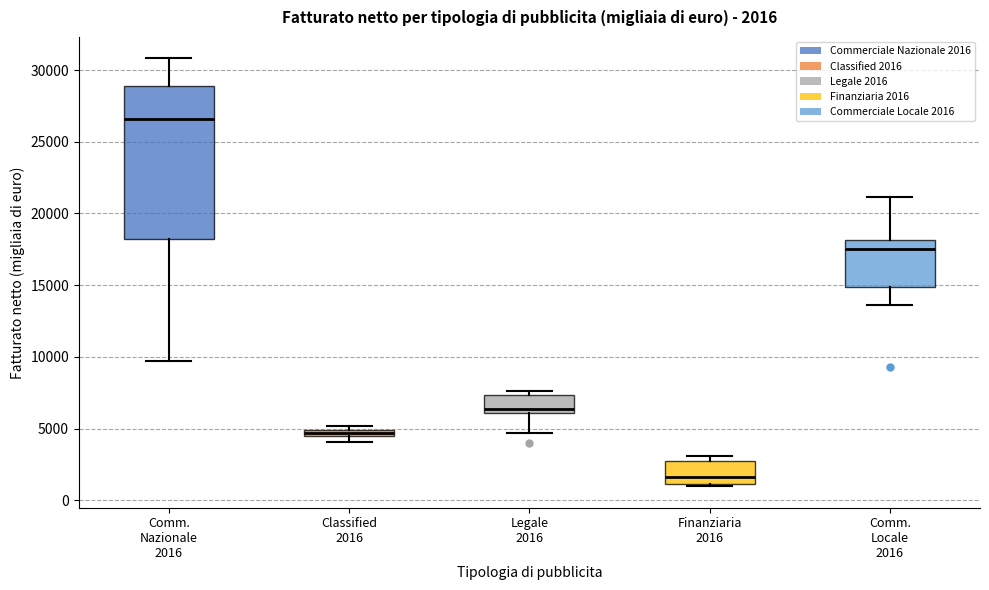

Which box has the lowest median line?

Finanziaria 2016